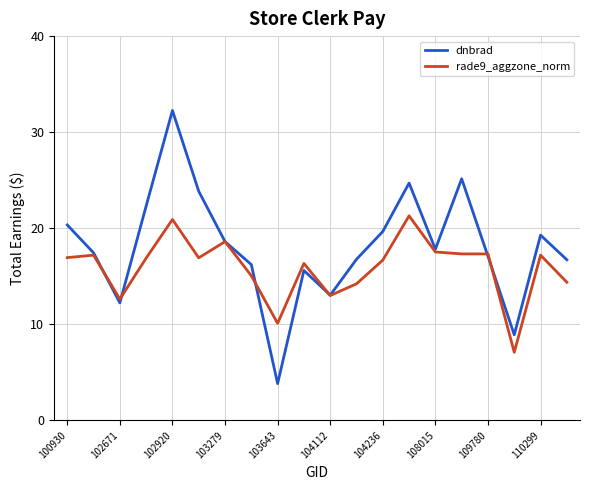

How many lines are shown in the chart?

2